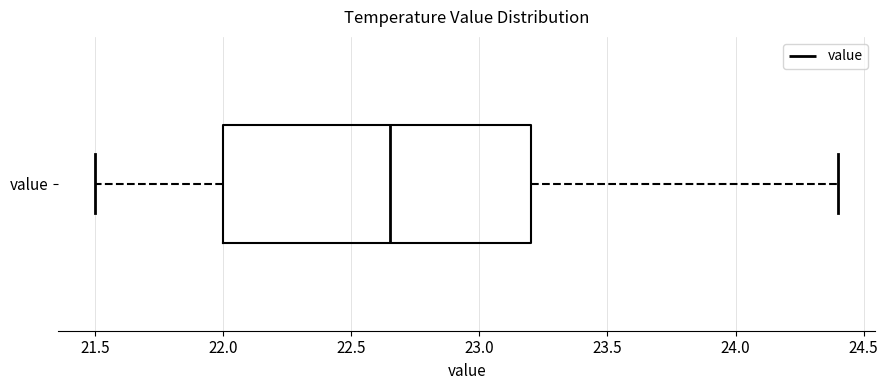

Where is the left edge of the box for value on the x-axis? The values are not printed on the chart, so give them approximately, as read against the axis.

22.00